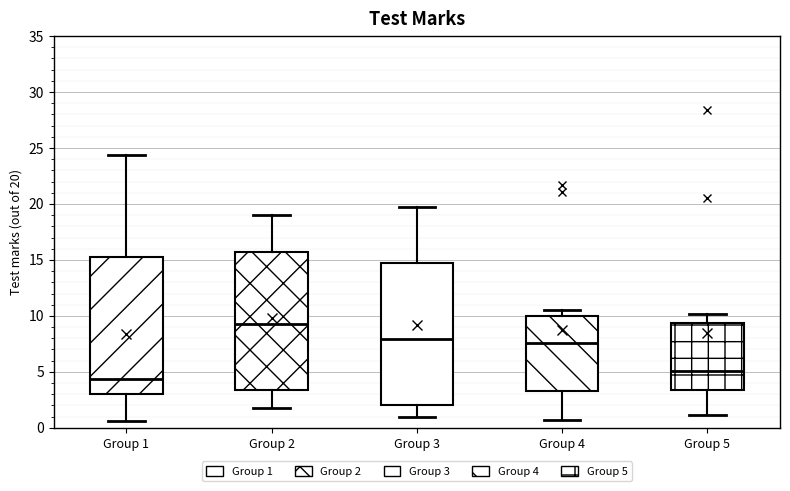

Reading left to right, transcribe this box plot: for each box, give where its median line is, the range the box spans, and where its two whiskers end, as read against the y-axis. The values are not printed on the chart, so give them approximately, as read against the axis.

Group 1: median 4.5, box 3.0 to 15.0, whiskers 0.5 to 24.5
Group 2: median 9.5, box 3.5 to 15.5, whiskers 2.0 to 19.0
Group 3: median 8.0, box 2.0 to 14.5, whiskers 1.0 to 19.5
Group 4: median 7.5, box 3.5 to 10.0, whiskers 0.5 to 10.5
Group 5: median 5.0, box 3.5 to 9.5, whiskers 1.0 to 10.0